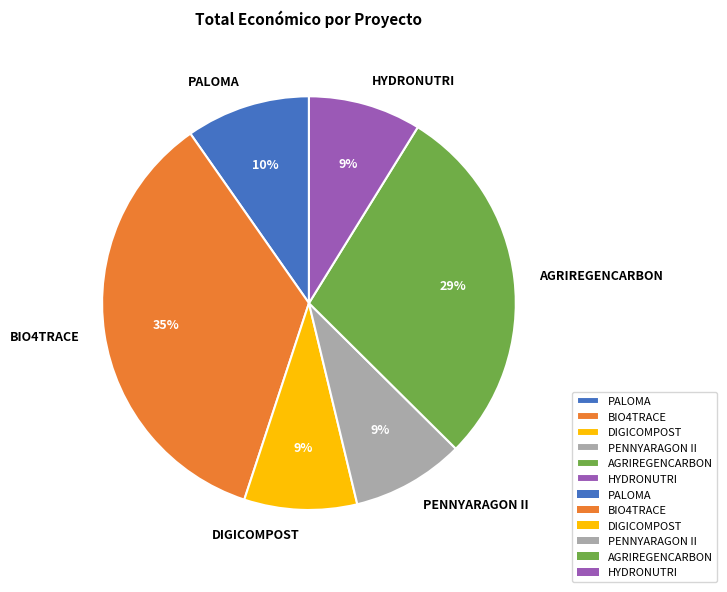

To the nearest percent, what portion does PENNYARAGON II represent?

9%